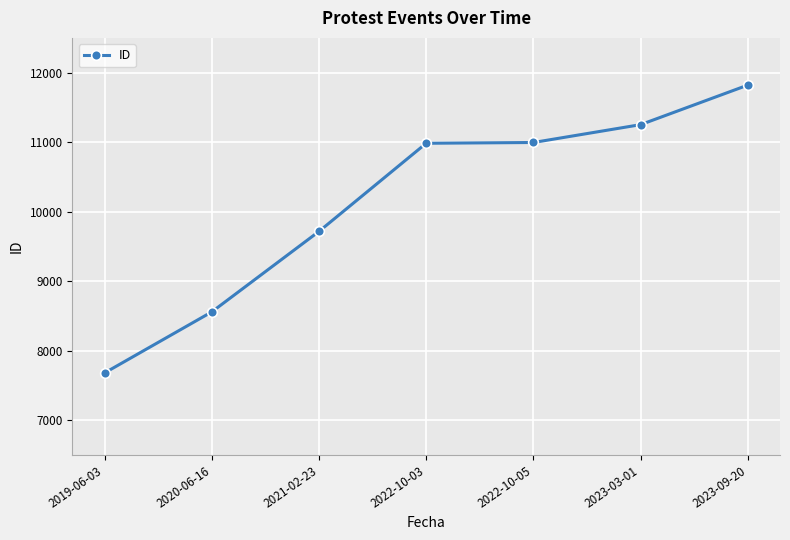

What is the sum of the values at 2022-10-03 and 2023-09-20?

22805